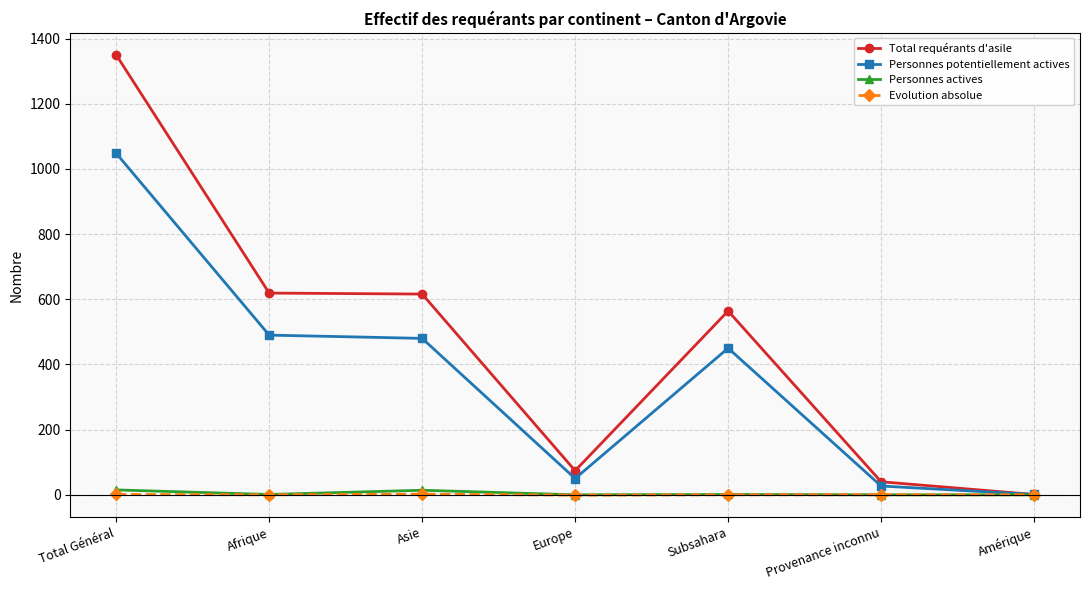

Which series has the largest range (max minus min)?

Total requérants d'asile